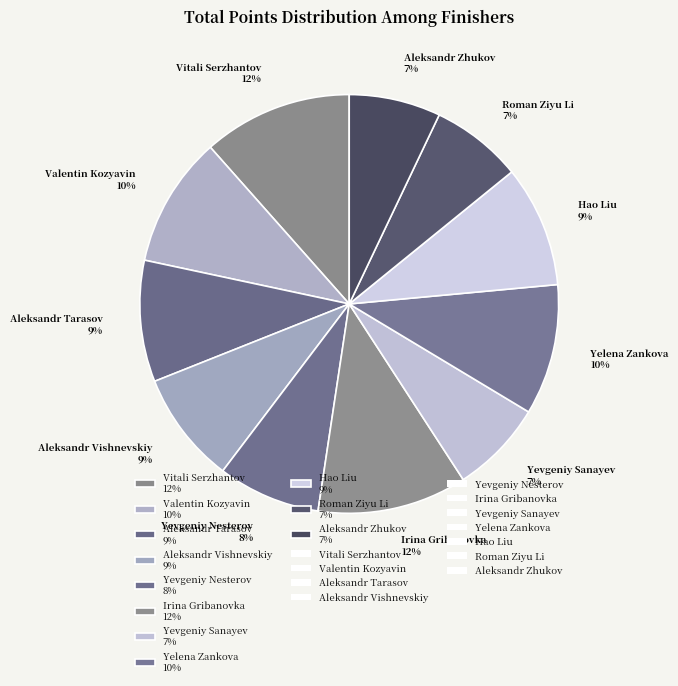

To the nearest percent, what is the difference between the Aleksandr Vishnevskiy 9% and Yevgeniy Nesterov 8% slice percentages?

1%